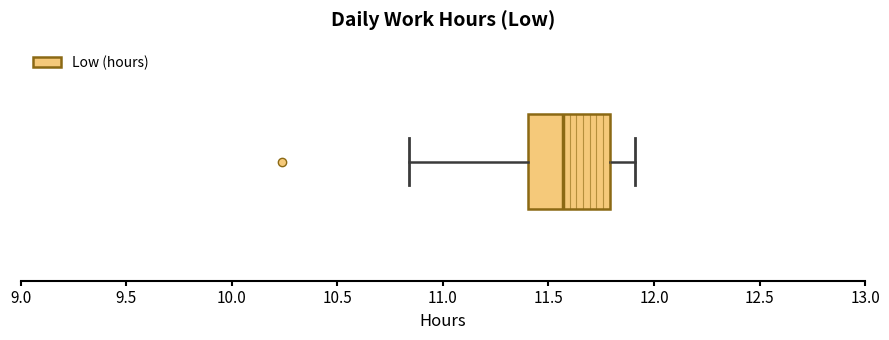

Read this box plot against the x-axis: the position of the median line, the range covered by the box, and the ends of both whiskers. The values are not printed on the chart, so give them approximately, as read against the axis.

median 11.55, box 11.40 to 11.80, whiskers 10.85 to 11.90